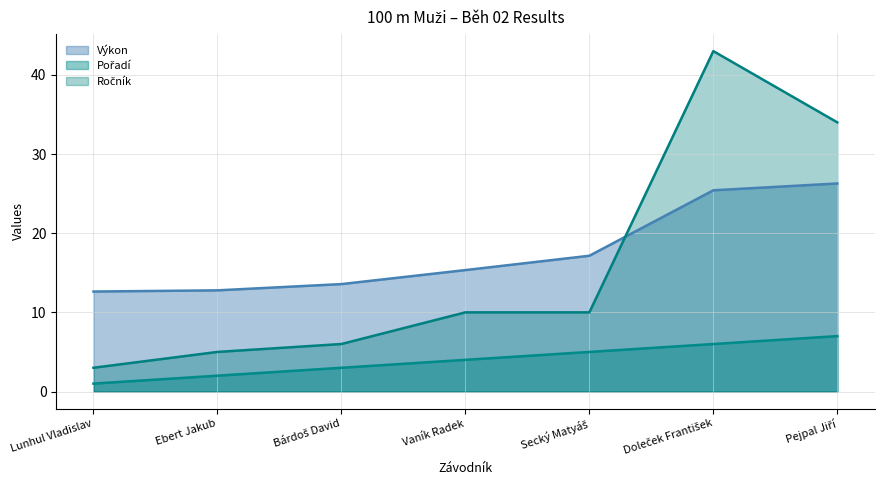

At how many categories does at least one series exceed 24?

2